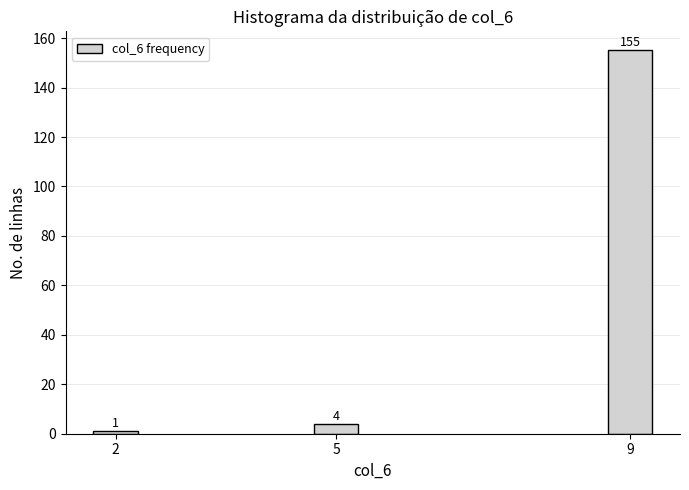

Reading left to right, what are all the values shown in this chart?

2=1	5=4	9=155